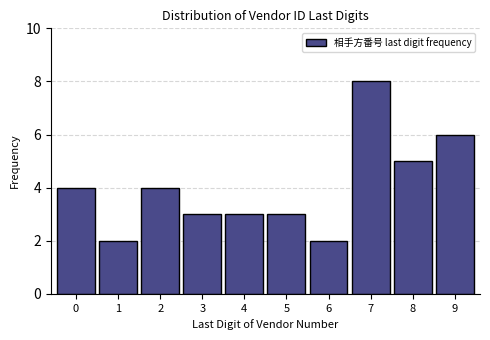

Reading left to right, extract all data points from this chart.

0=4	1=2	2=4	3=3	4=3	5=3	6=2	7=8	8=5	9=6